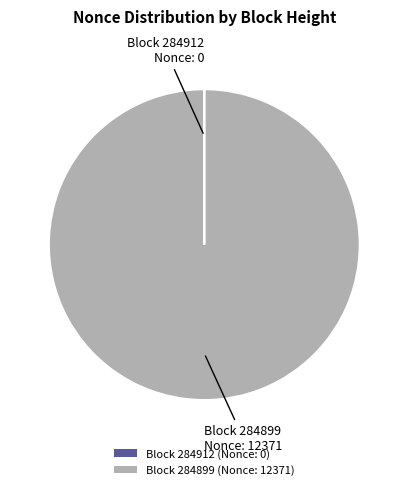

True or false: Block 284899 (Nonce: 12371) accounts for 100% of the total.

True